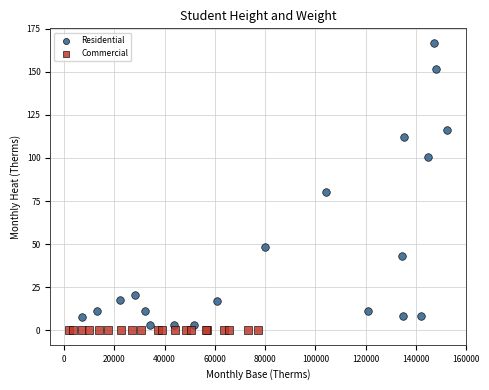

Which series reaches the maximum Y coordinate?

Residential